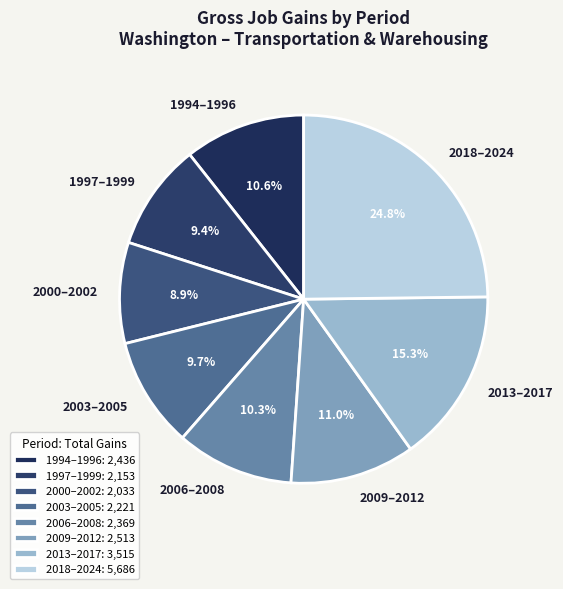

How many slices are in this pie chart?

8